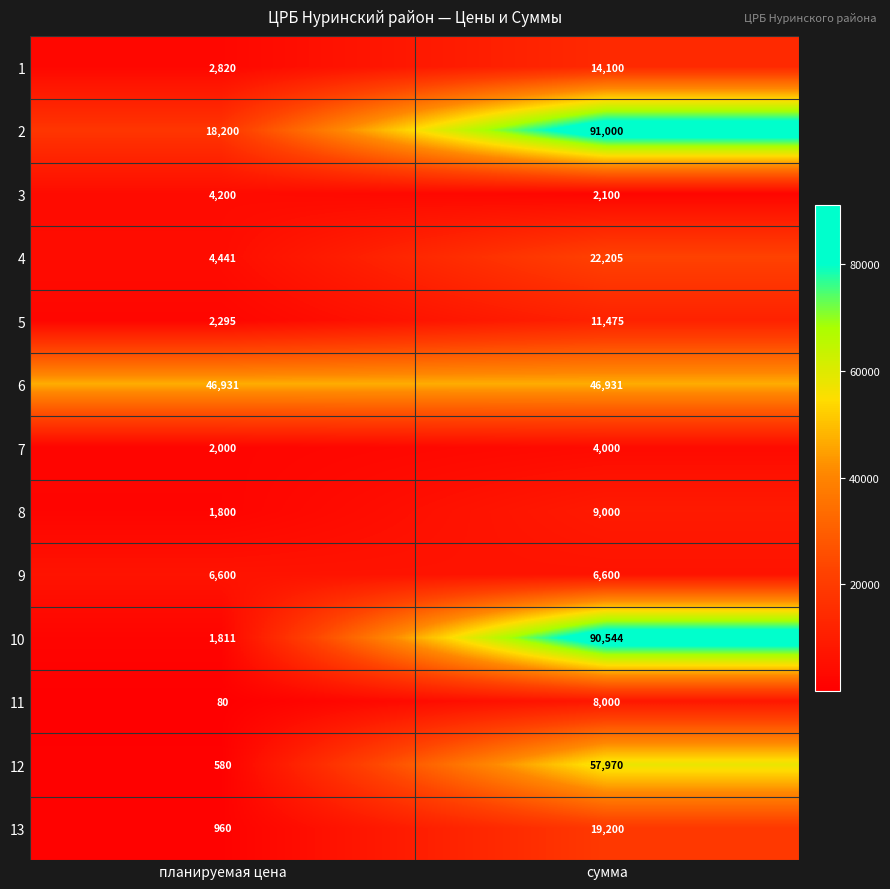

Reading left to right, what are all the values shown in this chart?

1: 2820	14100
2: 18200	91000
3: 4200	2100
4: 4441	22205
5: 2295	11475
6: 46931	46931
7: 2000	4000
8: 1800	9000
9: 6600	6600
10: 1811	90544
11: 80	8000
12: 580	57970
13: 960	19200